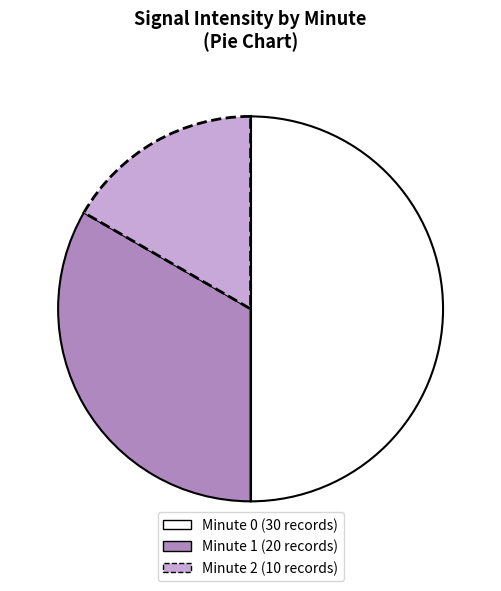

Approximately how many times larger is the value at Minute 0 (30 records) compared to Minute 2 (10 records)?

3.0